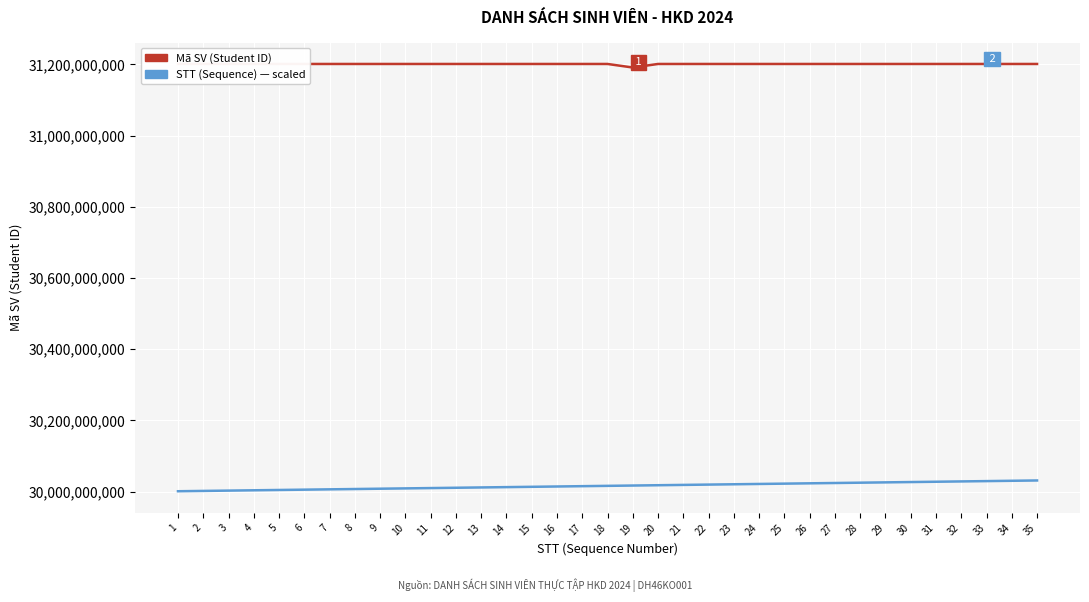

What is the smallest value displayed?

30000890000